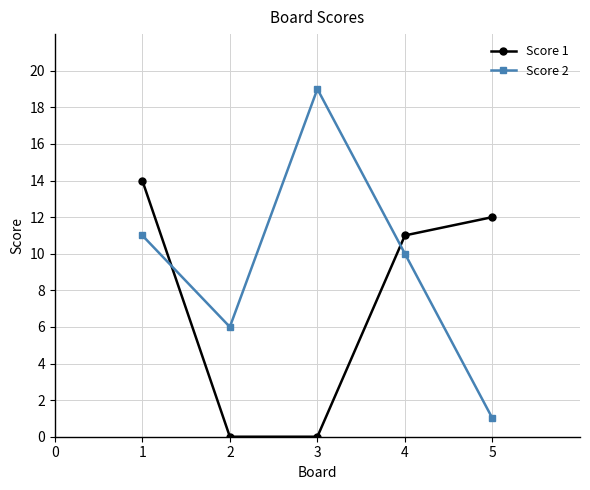

Which series has the largest range (max minus min)?

Score 2